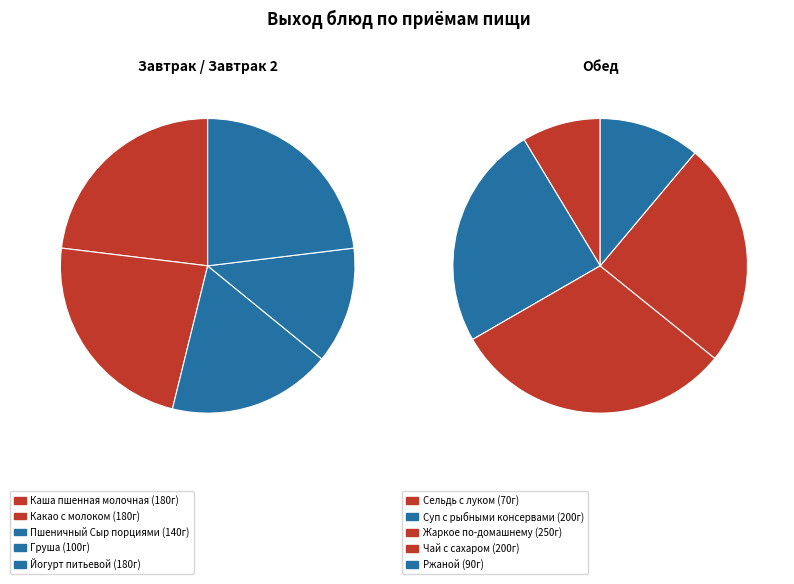

How many segments does this pie chart have?

10